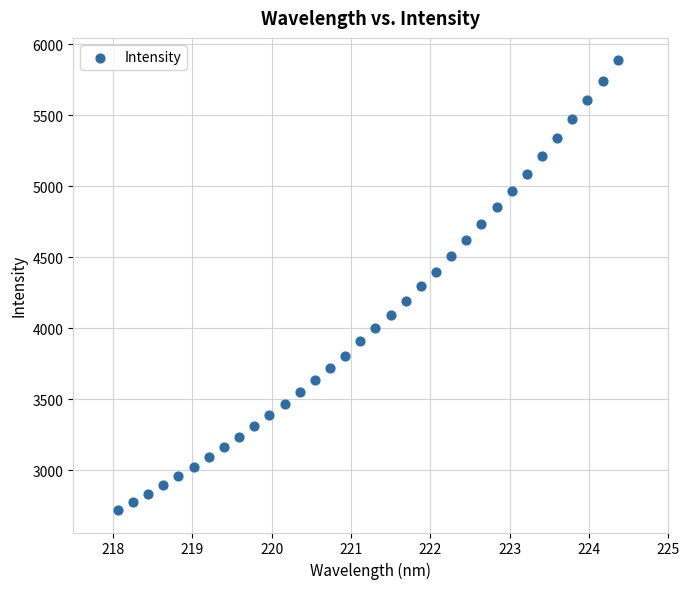

What is the range of Y values (max minus min)?

3167.3